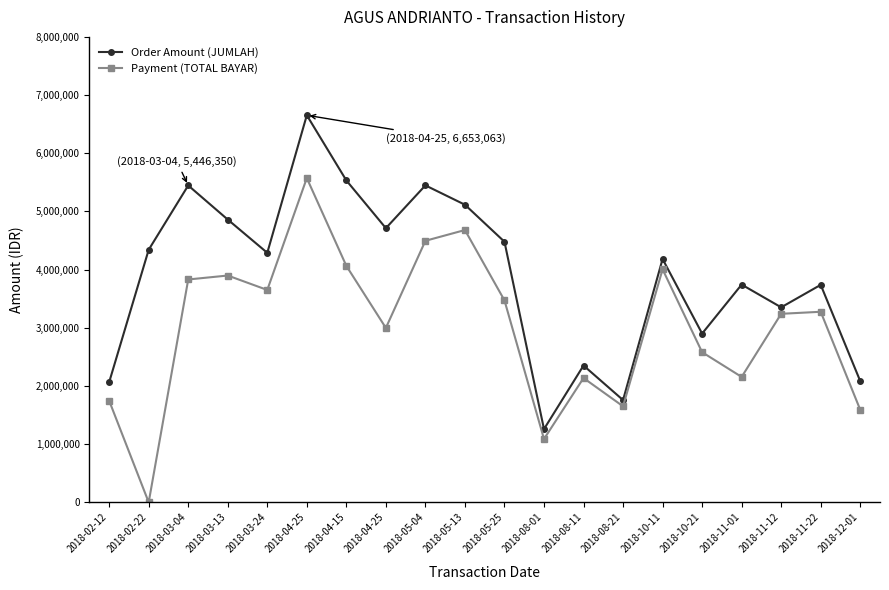

What is the difference between the highest and lowest values at 2018-05-13?

434988